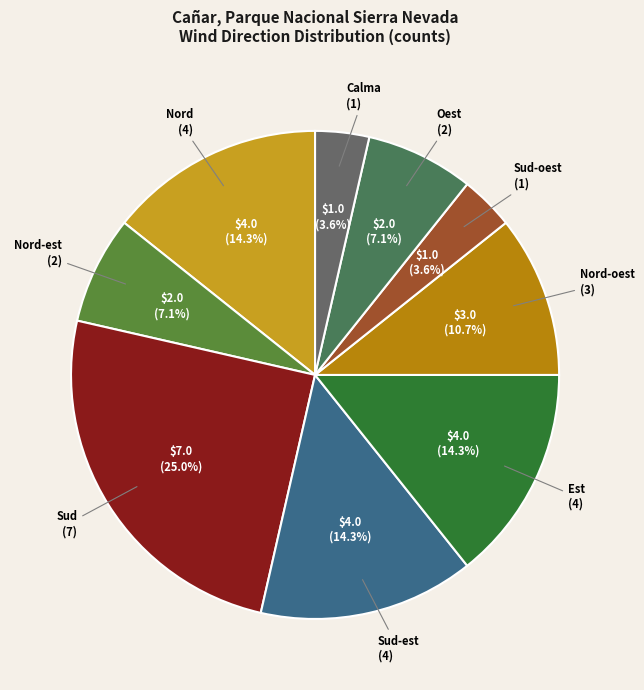

Does any single category account for the majority?

No